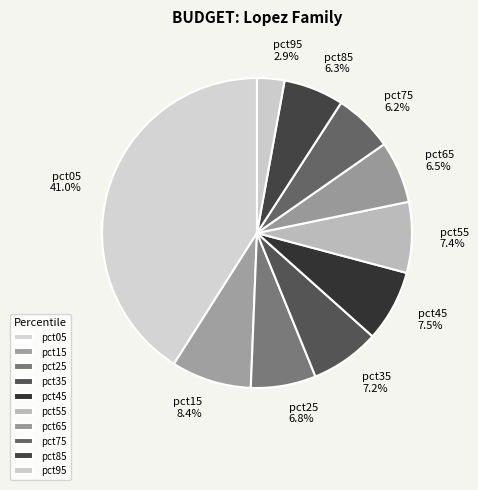

To the nearest percent, what is the average slice percentage?

10%